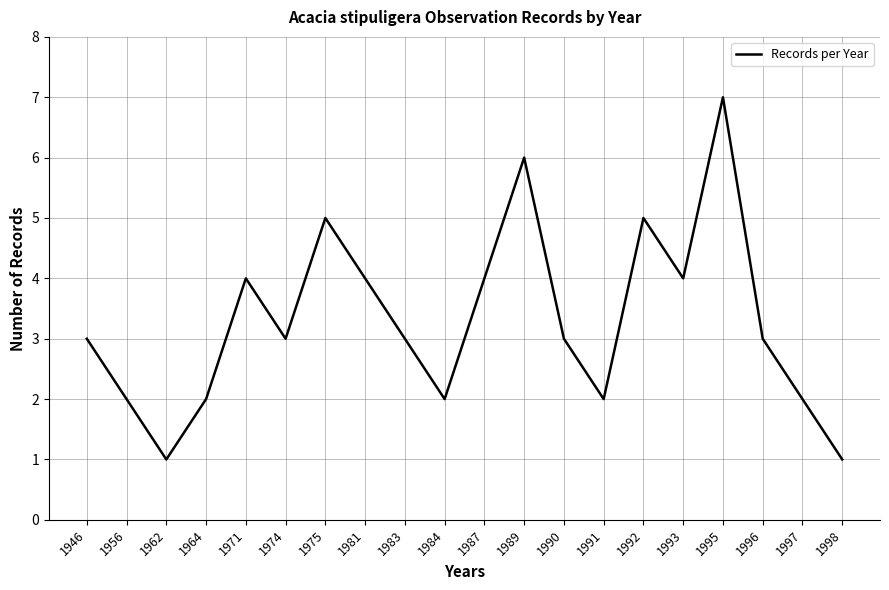

True or false: the data shows 5 at 1992.

True